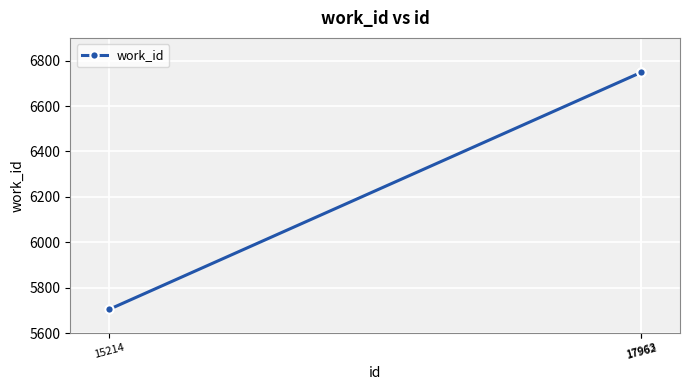

How many values are below 6748?

1